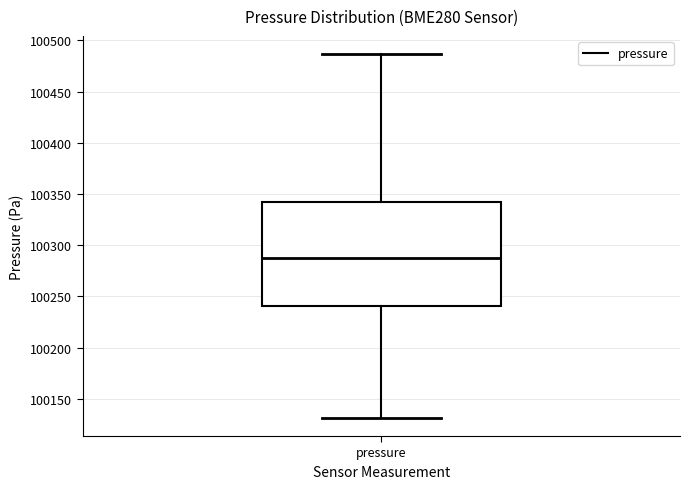

Where is the lower edge of the box for pressure on the y-axis? The values are not printed on the chart, so give them approximately, as read against the axis.

100240